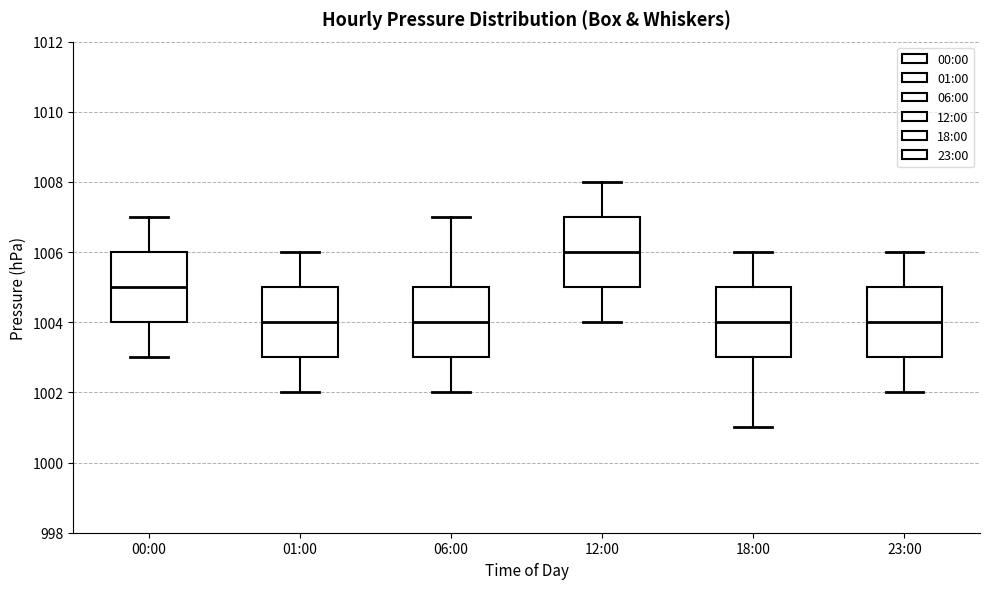

Which box's median line is the highest?

12:00